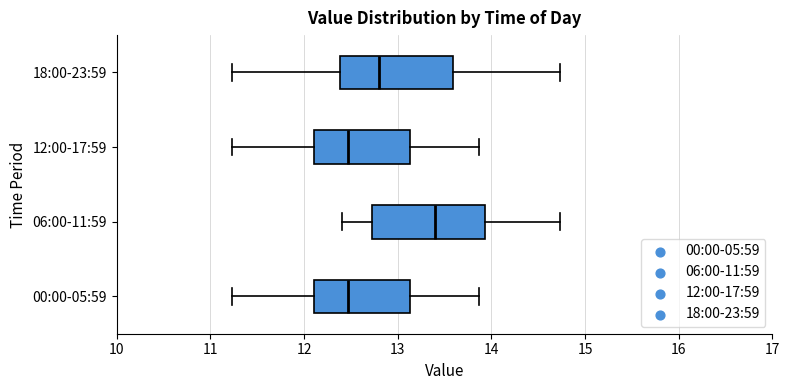

Reading bottom to top, read every box against the x-axis: the position of its median line, the range the box covers, and the ends of its whiskers. The values are not printed on the chart, so give them approximately, as read against the axis.

00:00-05:59: median 12.5, box 12.1 to 13.1, whiskers 11.2 to 13.9
06:00-11:59: median 13.4, box 12.7 to 13.9, whiskers 12.4 to 14.7
12:00-17:59: median 12.5, box 12.1 to 13.1, whiskers 11.2 to 13.9
18:00-23:59: median 12.8, box 12.4 to 13.6, whiskers 11.2 to 14.7